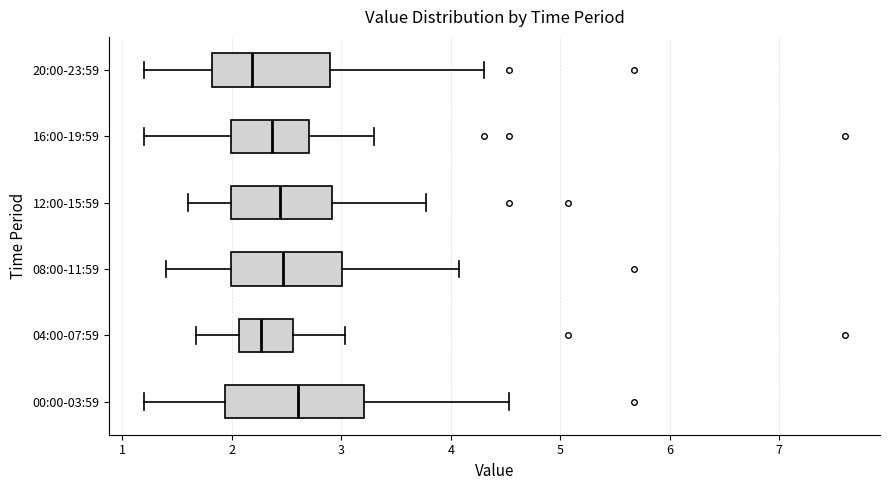

Which box is the widest, from its left edge to its right edge?

00:00-03:59